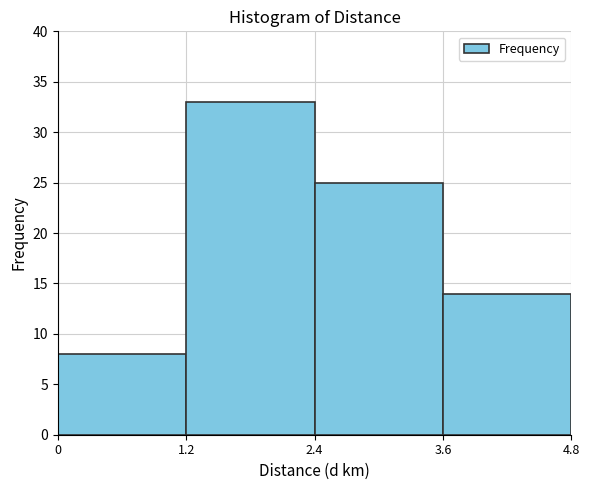

What is the height of the bar covering 1.2 to 2.4 on the x-axis? The values are not printed on the chart, so give them approximately, as read against the axis.

33